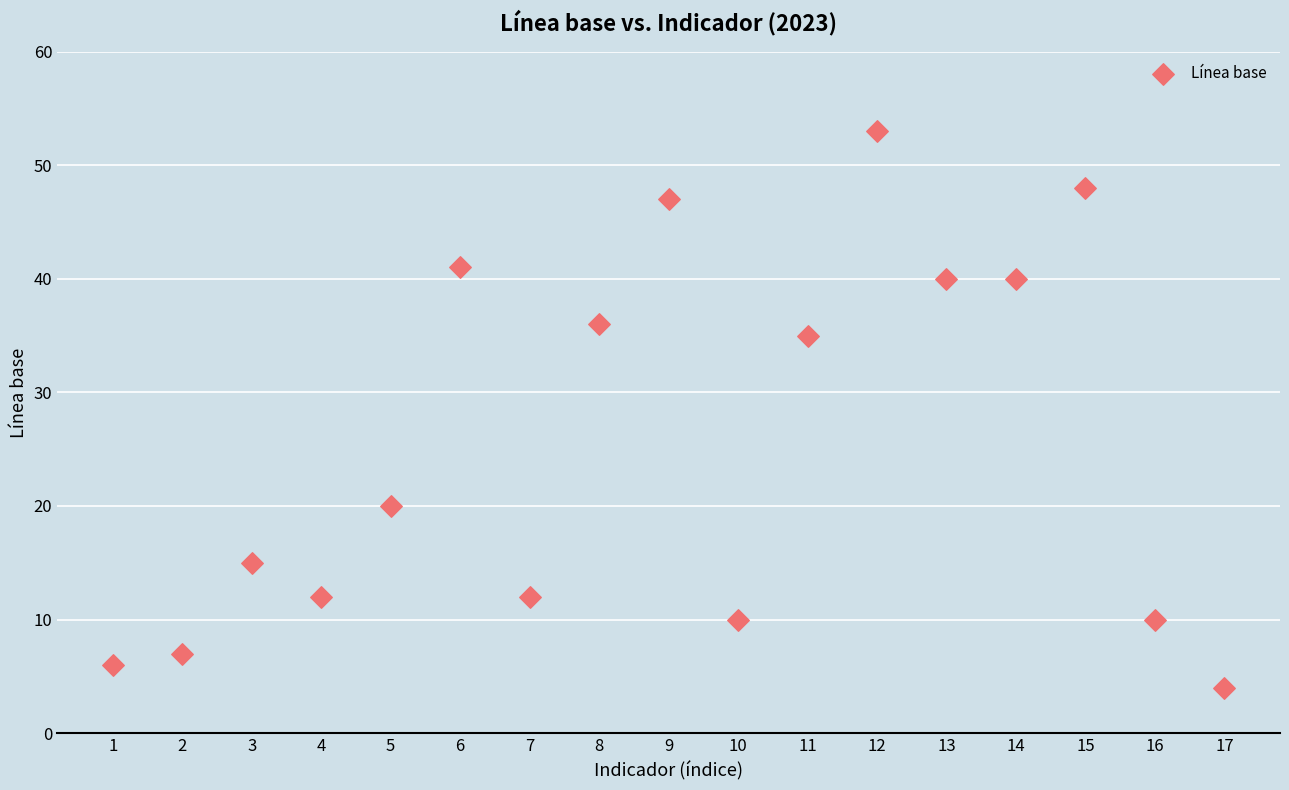

What is the range of X values (max minus min)?

16